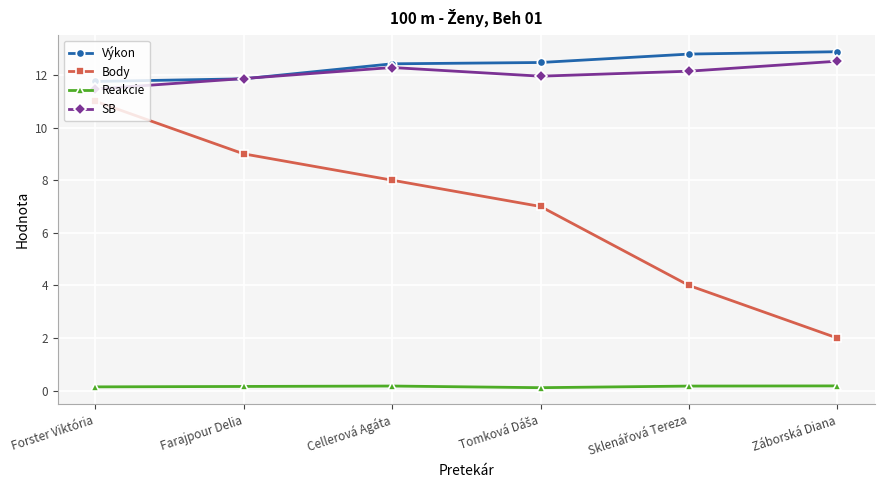

True or false: Body has a value of 9.0 at Farajpour Delia.

True